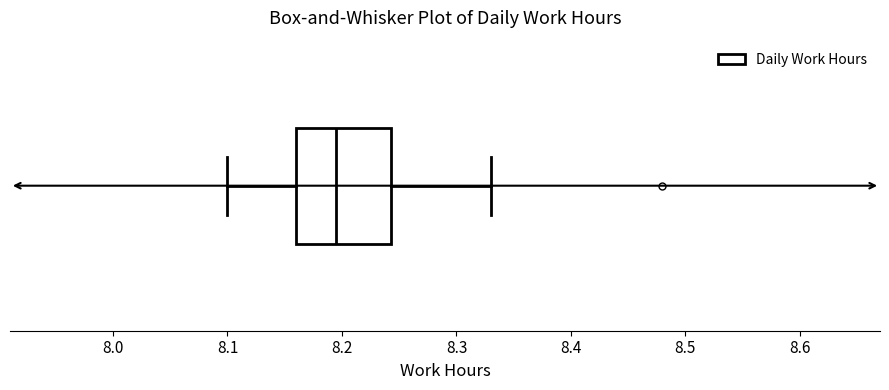

Where does the left whisker of the box end on the x-axis? The values are not printed on the chart, so give them approximately, as read against the axis.

8.10